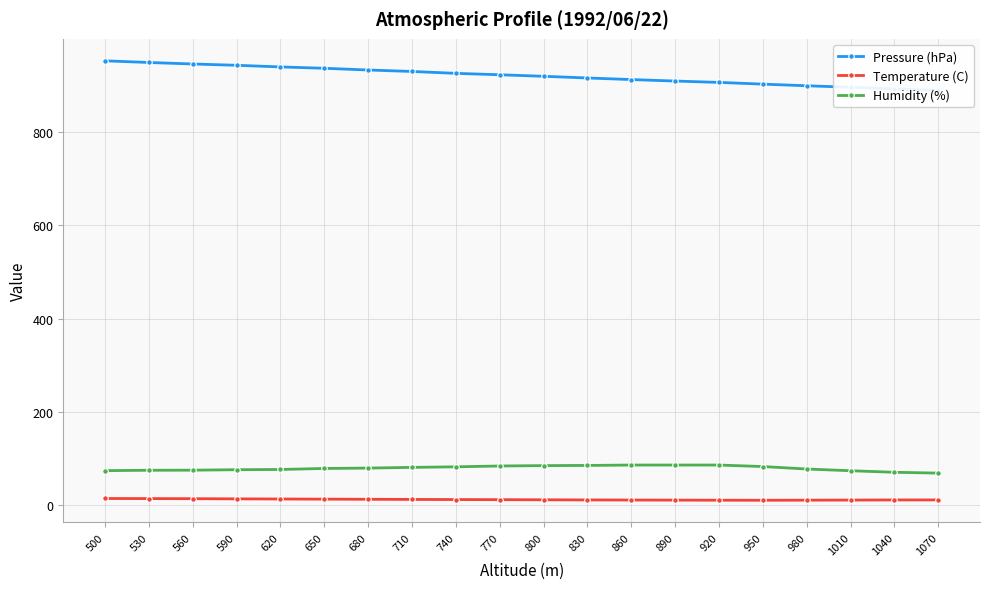

What is the value of the Pressure (hPa) point at the 11th from the left?

919.5